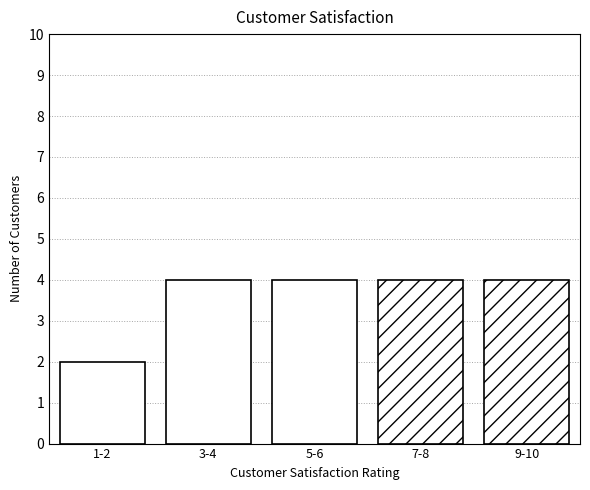

Reading right to left, what are all the values shown in this chart?

4	4	4	4	2